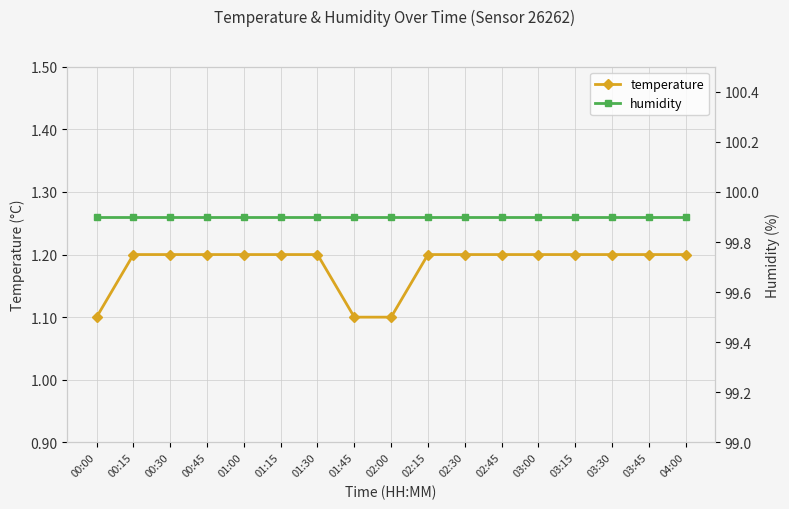

What is the value of the humidity point at the 6th from the left?

99.9